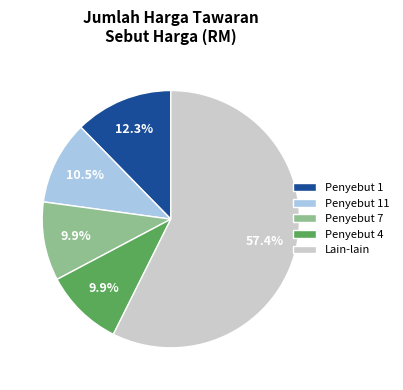

Does any single category account for the majority?

Yes